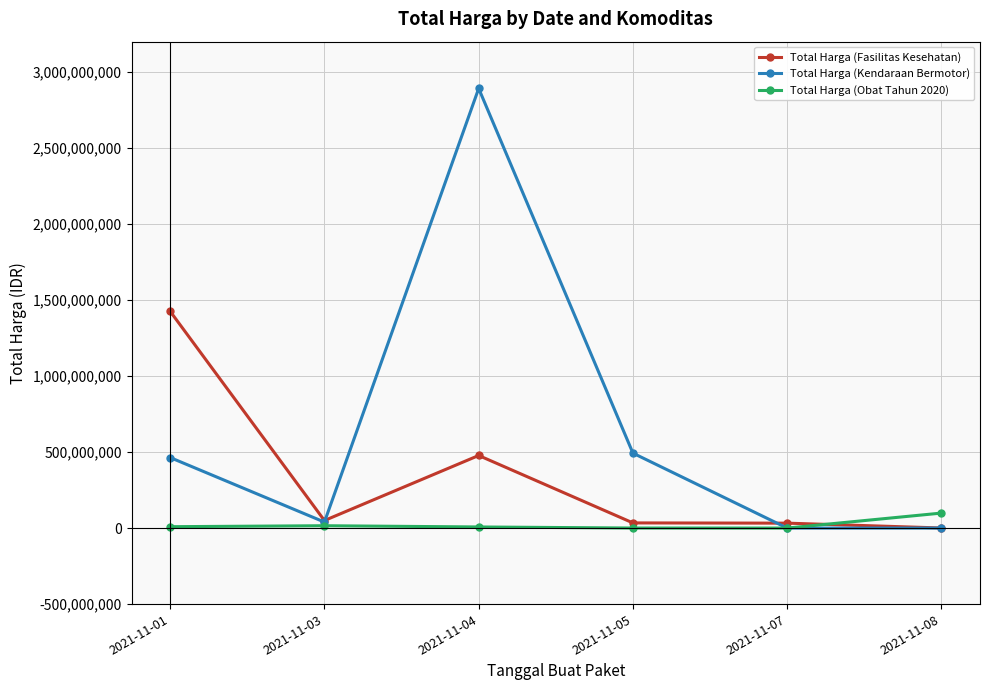

Which series has the widest spread of values?

Total Harga (Kendaraan Bermotor)